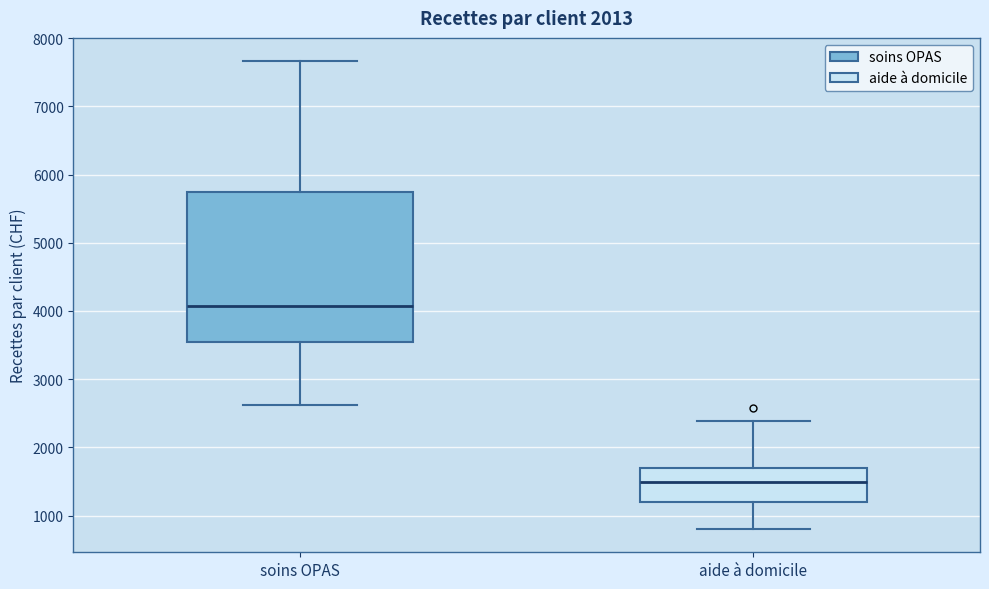

Which box has the highest median line?

soins OPAS